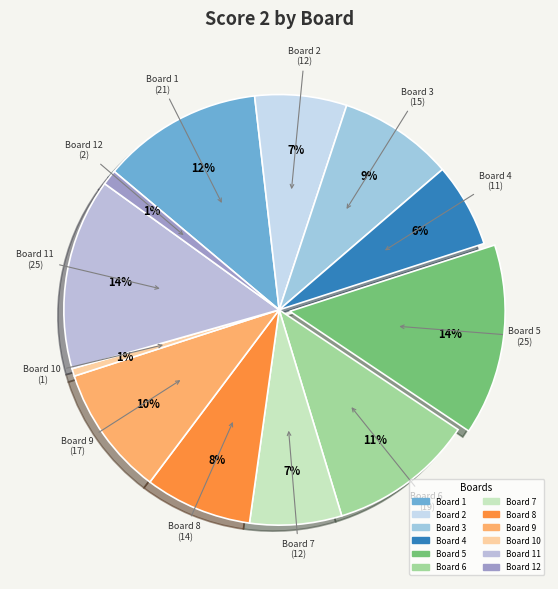

The Board 11 slice represents 14% of the pie. True or false?

True